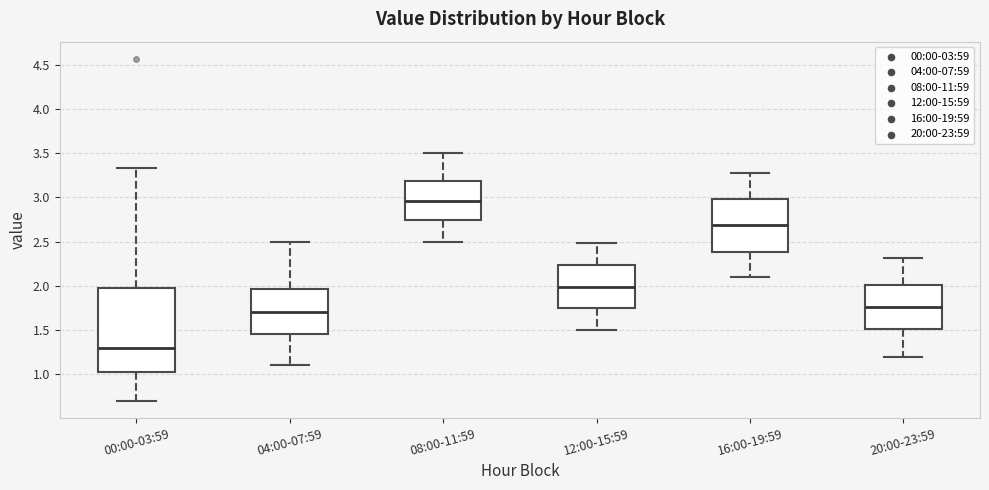

Reading left to right, transcribe this box plot: for each box, give where its median line is, the range the box spans, and where its two whiskers end, as read against the y-axis. The values are not printed on the chart, so give them approximately, as read against the axis.

00:00-03:59: median 1.30, box 1.05 to 2.00, whiskers 0.70 to 3.35
04:00-07:59: median 1.70, box 1.45 to 1.95, whiskers 1.10 to 2.50
08:00-11:59: median 2.95, box 2.75 to 3.20, whiskers 2.50 to 3.50
12:00-15:59: median 2.00, box 1.75 to 2.25, whiskers 1.50 to 2.50
16:00-19:59: median 2.70, box 2.40 to 3.00, whiskers 2.10 to 3.30
20:00-23:59: median 1.75, box 1.50 to 2.00, whiskers 1.20 to 2.30